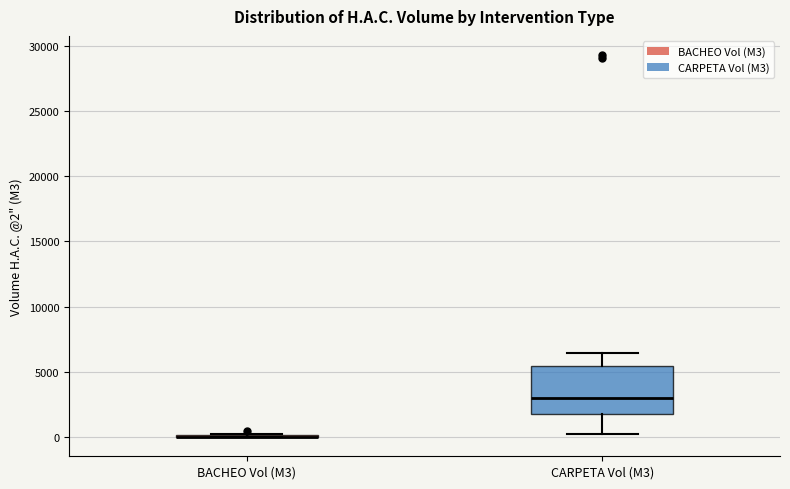

Reading left to right, read every box against the y-axis: the position of its median line, the range the box covers, and the ends of its whiskers. The values are not printed on the chart, so give them approximately, as read against the axis.

BACHEO Vol (M3): box collapsed to a line at 0, whiskers 0 to 500
CARPETA Vol (M3): median 3000, box 2000 to 5500, whiskers 0 to 6500